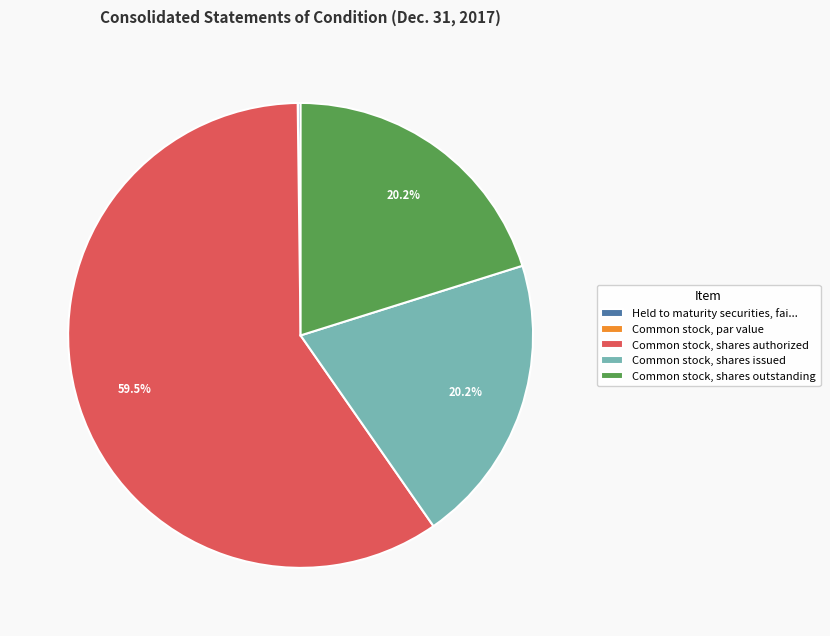

What is the largest slice in the pie chart?

Common stock, shares authorized